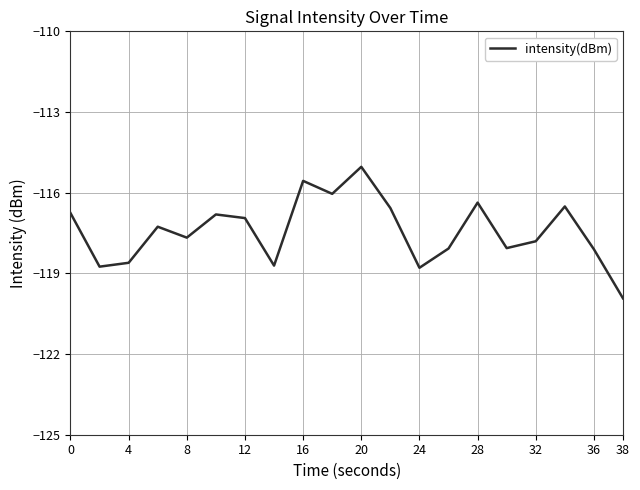

What is the greatest value displayed?

-115.0